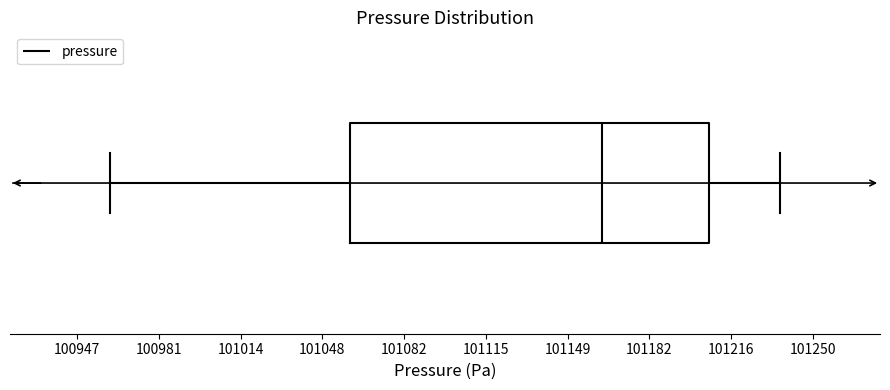

Where does the median line of the box sit on the x-axis? The values are not printed on the chart, so give them approximately, as read against the axis.

101165